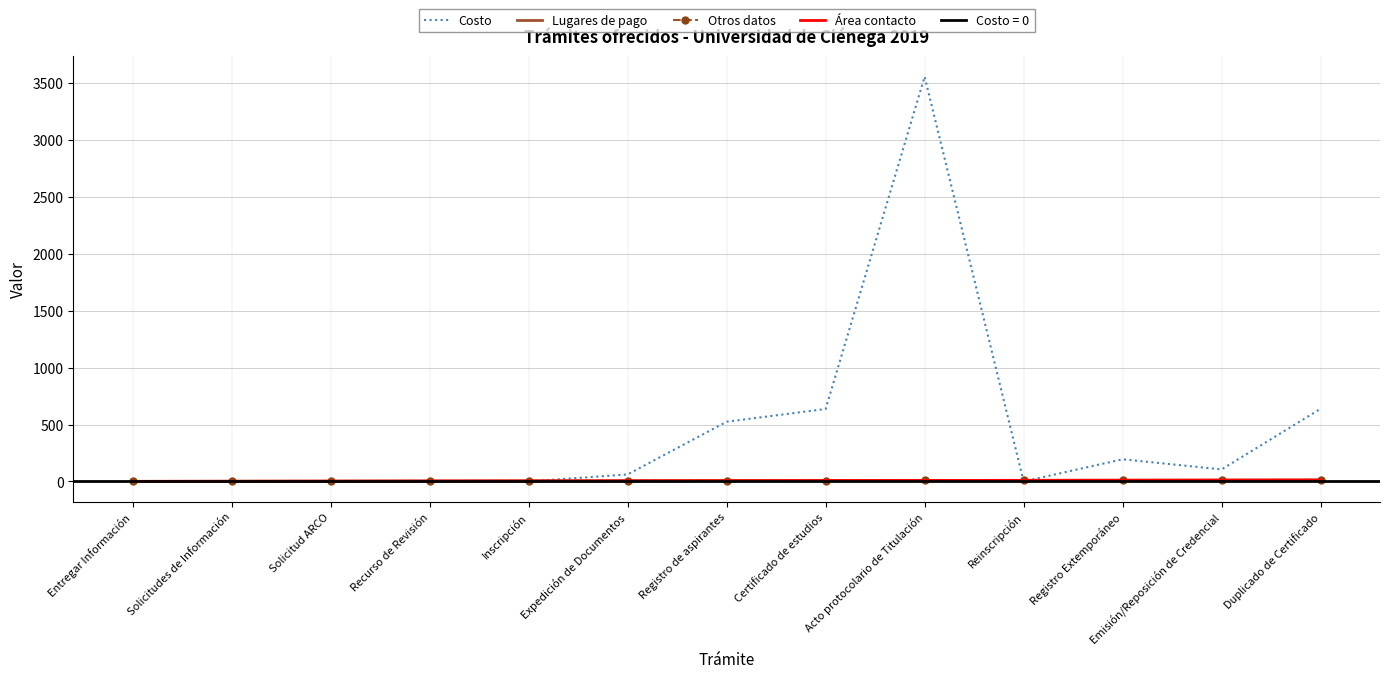

What position from the right is Acto protocolario de Titulación?

5